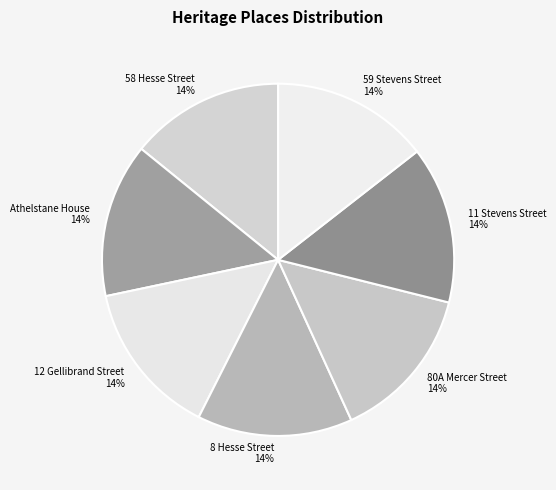

Do 8 Hesse Street and 58 Hesse Street together represent more than half of the pie?

No